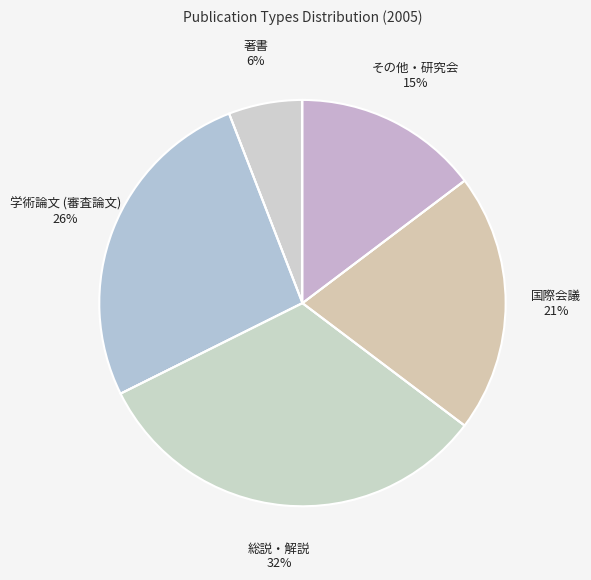

What is the ratio of the value at その他・研究会 to the value at 学術論文 (審査論文)?

0.6